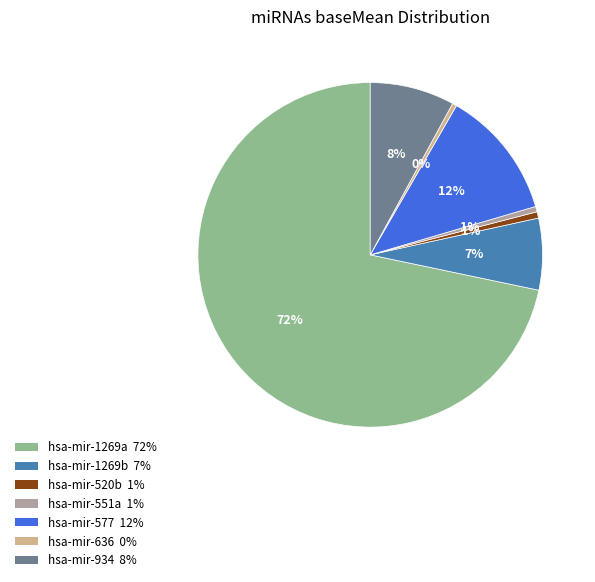

Which slice is the largest?

hsa-mir-1269a